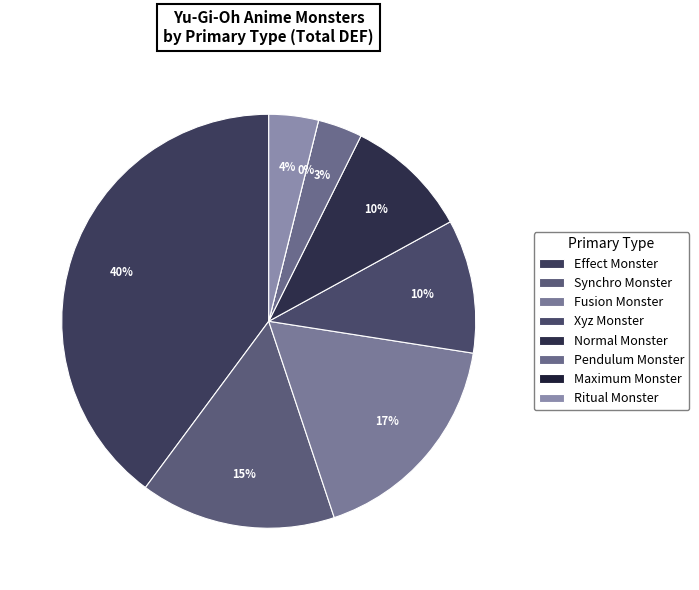

Count the number of slices in the pie.

8